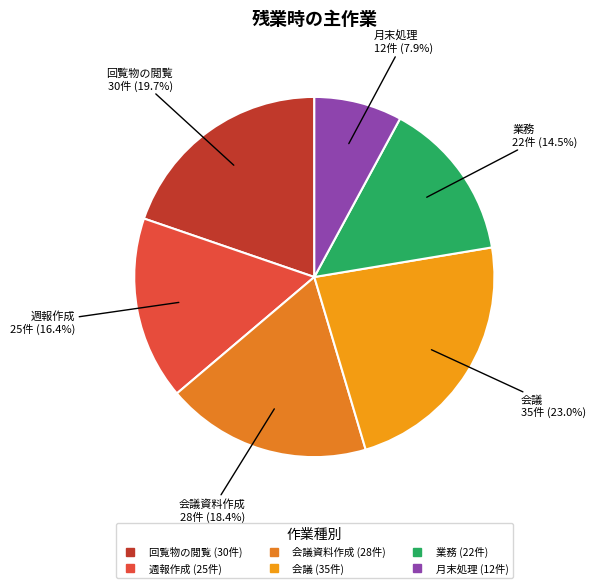

Count the number of slices in the pie.

6